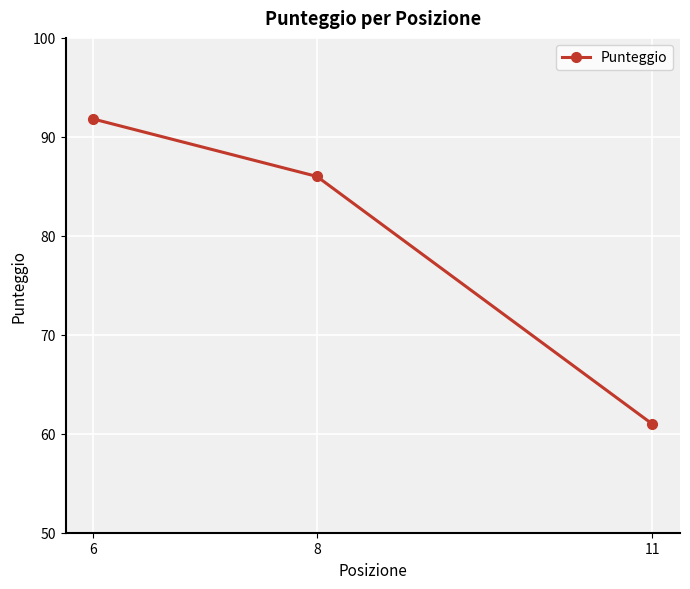

Is this an area chart (filled region under the line)?

No